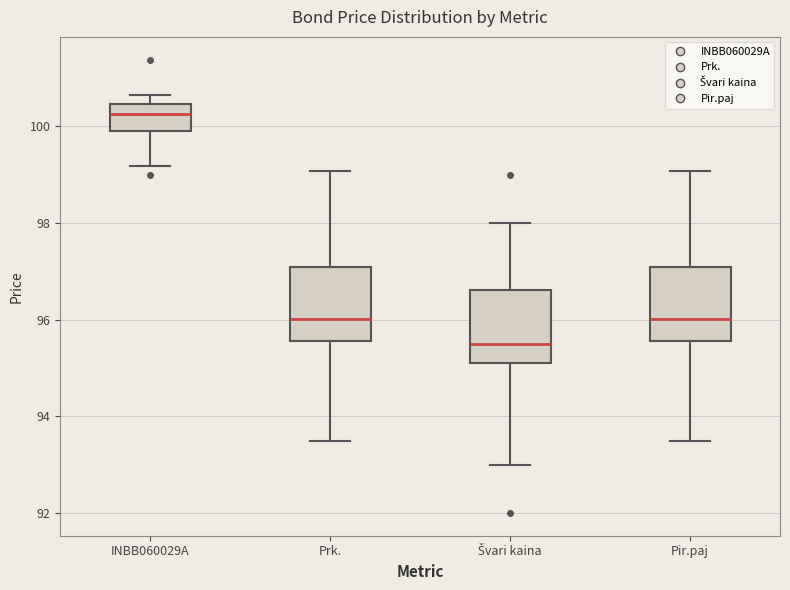

Reading left to right, transcribe this box plot: for each box, give where its median line is, the range the box spans, and where its two whiskers end, as read against the y-axis. The values are not printed on the chart, so give them approximately, as read against the axis.

INBB060029A: median 100.2, box 99.8 to 100.4, whiskers 99.2 to 100.6
Prk.: median 96.0, box 95.6 to 97.0, whiskers 93.4 to 99.0
Švari kaina: median 95.6, box 95.2 to 96.6, whiskers 93.0 to 98.0
Pir.paj: median 96.0, box 95.6 to 97.0, whiskers 93.4 to 99.0